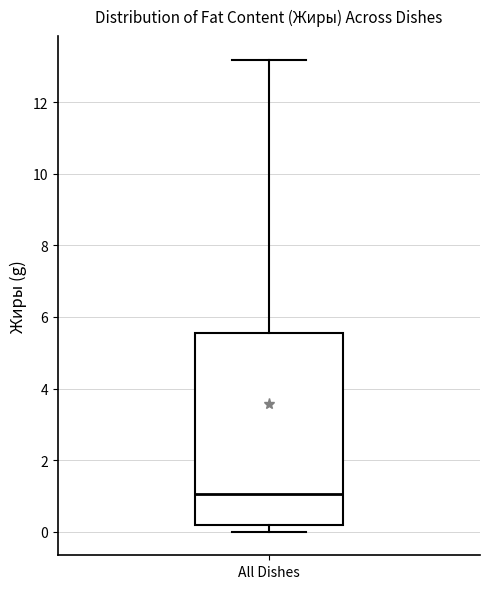

Read this box plot against the y-axis: the position of the median line, the range covered by the box, and the ends of both whiskers. The values are not printed on the chart, so give them approximately, as read against the axis.

median 1.0, box 0.2 to 5.6, whiskers 0.0 to 13.2